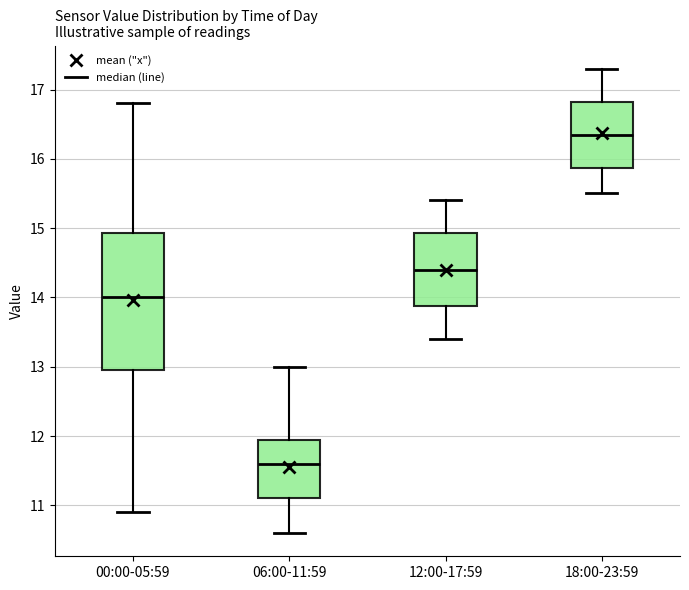

Which box has the highest median line?

18:00-23:59